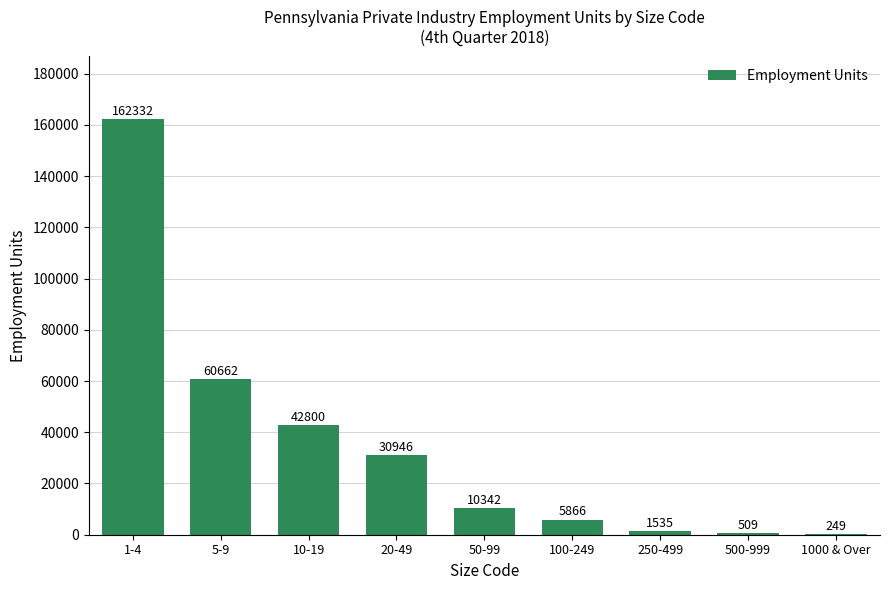

Reading left to right, transcribe all the data shown in this chart.

1-4=162332	5-9=60662	10-19=42800	20-49=30946	50-99=10342	100-249=5866	250-499=1535	500-999=509	1000 & Over=249